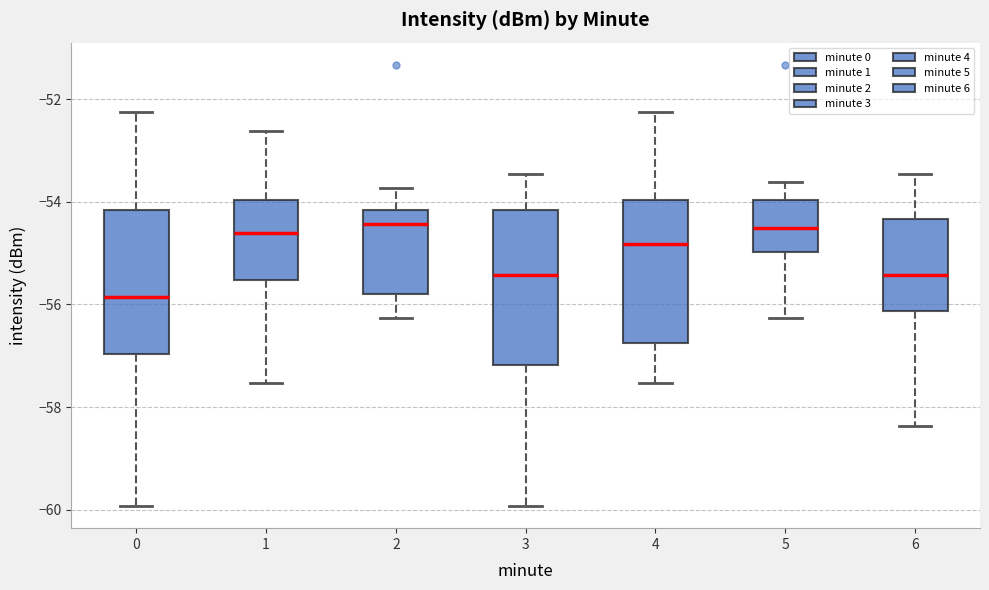

Which box's median line is the lowest?

0